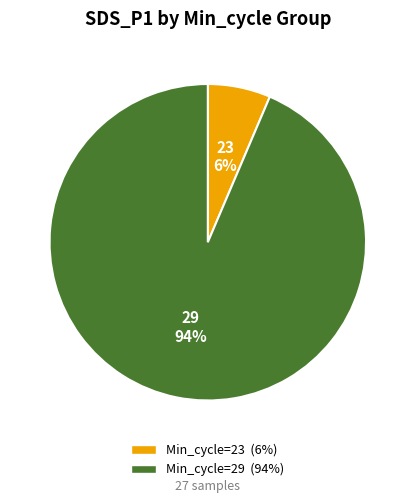

How many segments does this pie chart have?

2